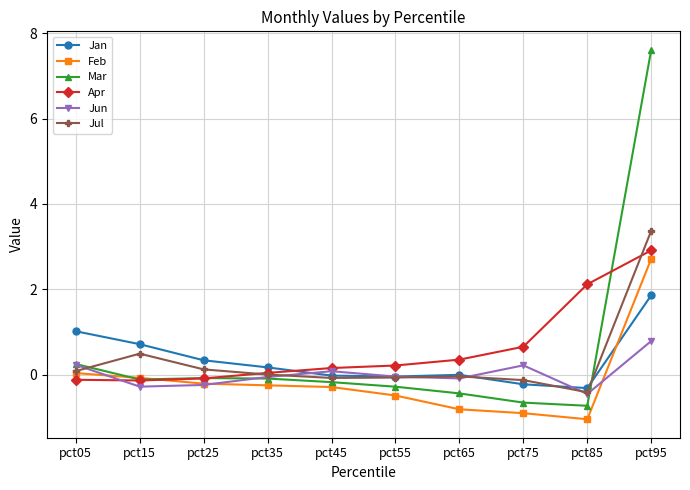

The value of Feb at pct95 is 1.2. True or false?

False